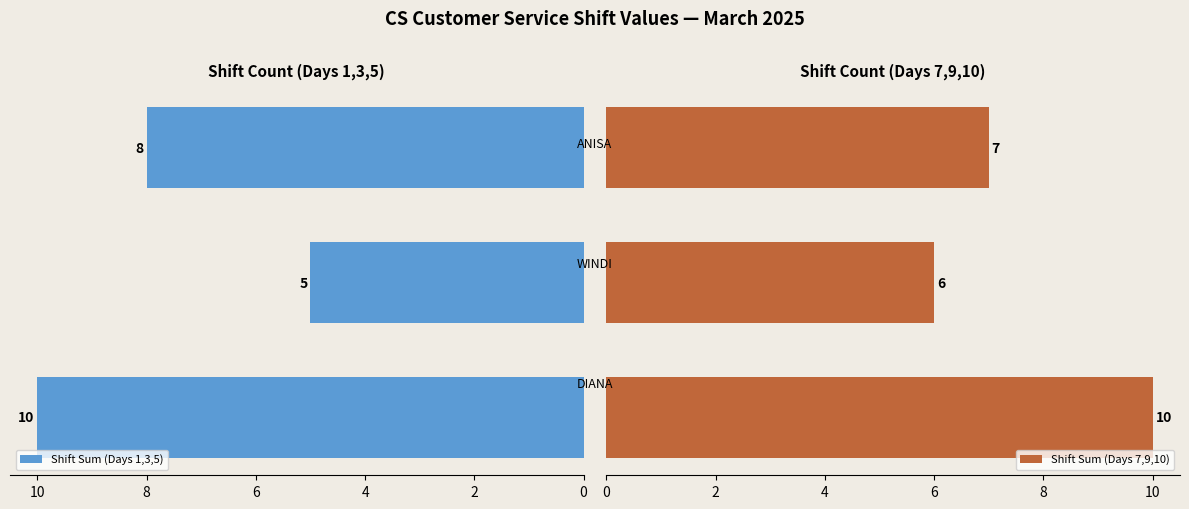

Which series changed the most between 0 and 2?

Shift Sum (Days 1,3,5)